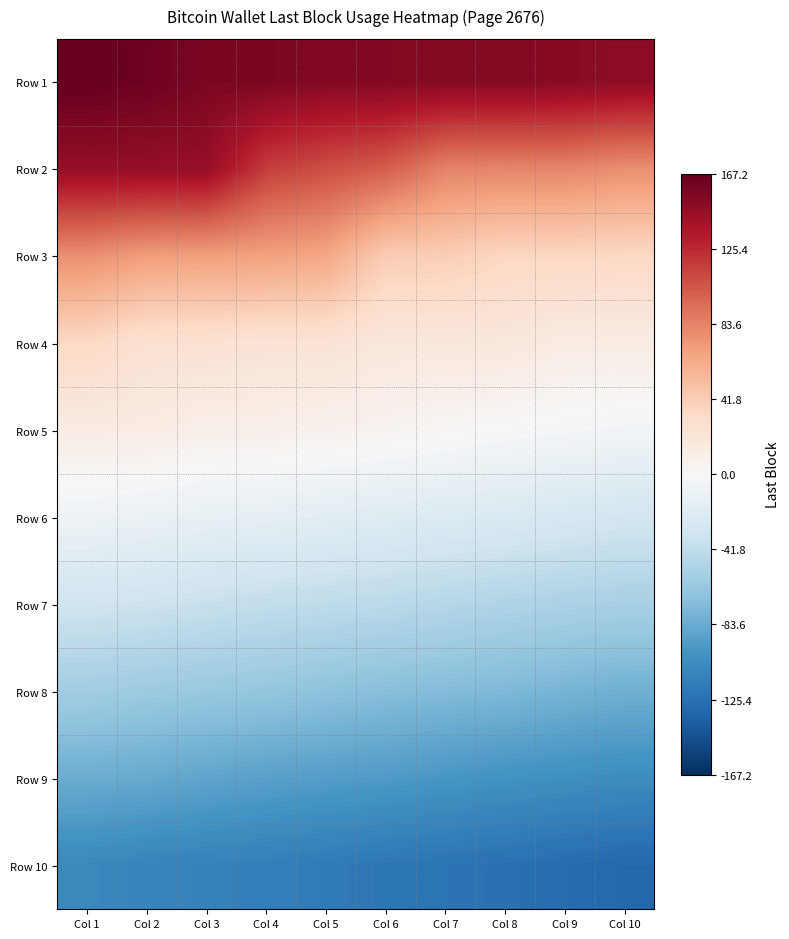

Which category has the lowest value across all series?

Col 10